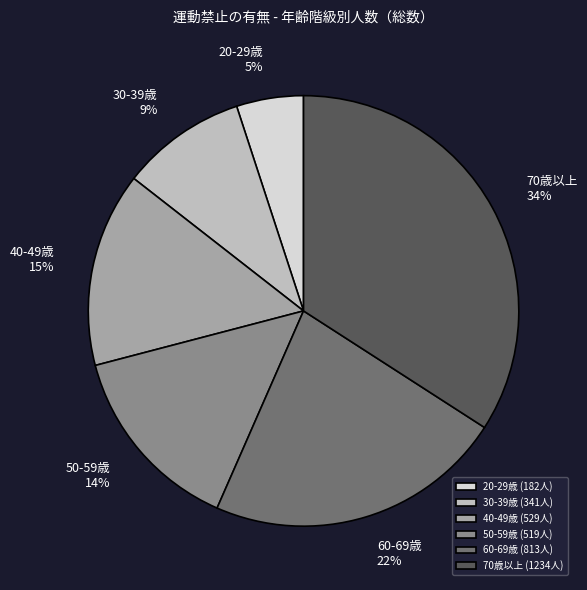

Do 60-69歳 and 20-29歳 together represent more than half of the pie?

No